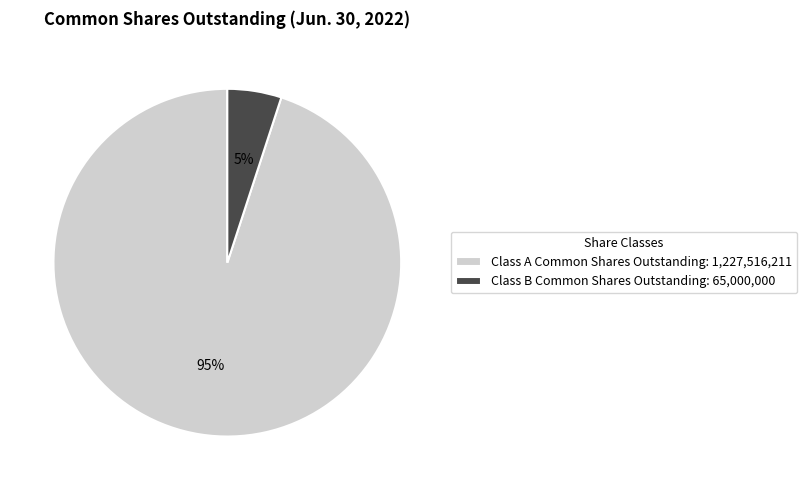

To the nearest percent, what is the combined percentage of Class B Common Shares Outstanding and Class A Common Shares Outstanding?

100%